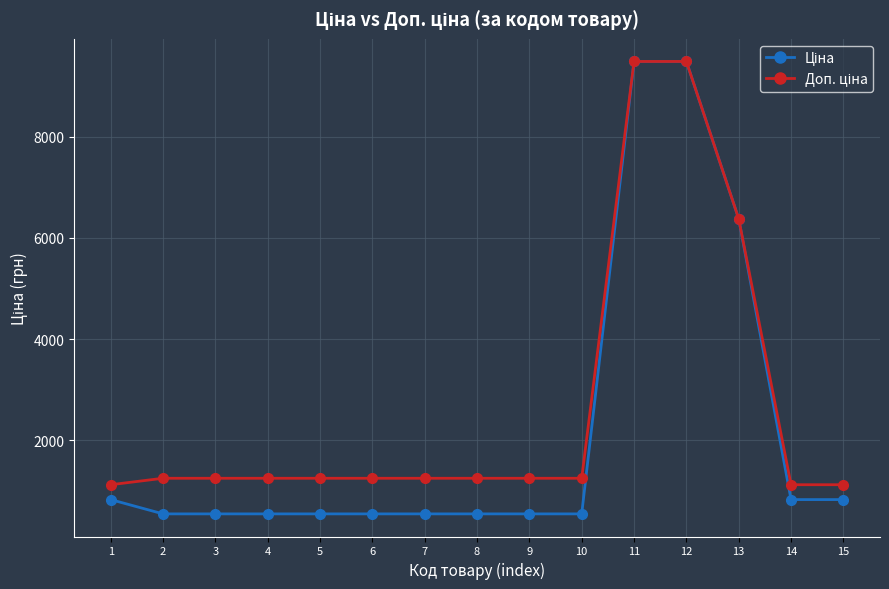

What is the smallest value displayed?

545.0